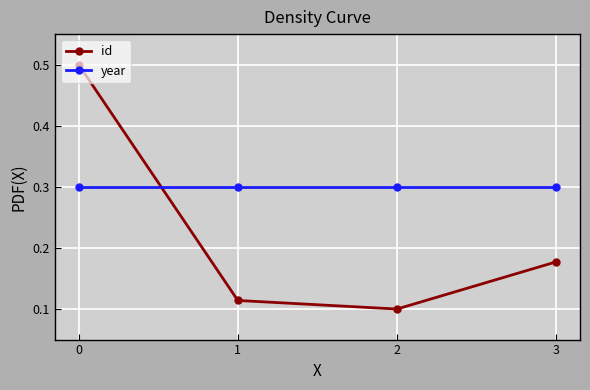

True or false: year and id cross at least once.

True